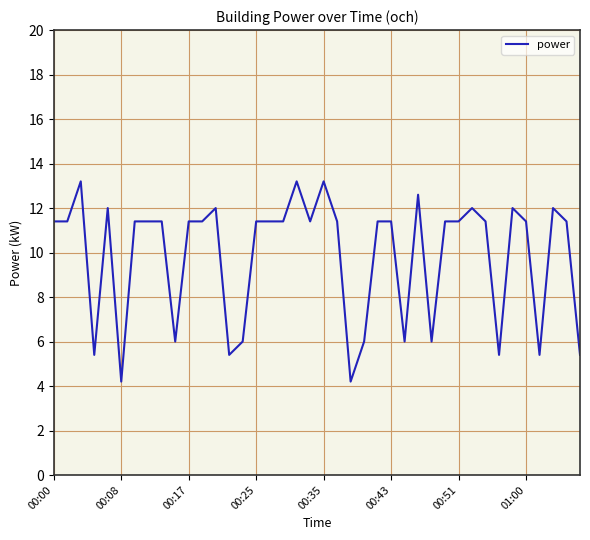

Reading left to right, list all the values displayed in this chart.

11.4	11.4	13.2	5.4	12.0	4.2	11.4	11.4	11.4	6.0	11.4	11.4	12.0	5.4	6.0	11.4	11.4	11.4	13.2	11.4	13.2	11.4	4.2	6.0	11.4	11.4	6.0	12.6	6.0	11.4	11.4	12.0	11.4	5.4	12.0	11.4	5.4	12.0	11.4	5.4